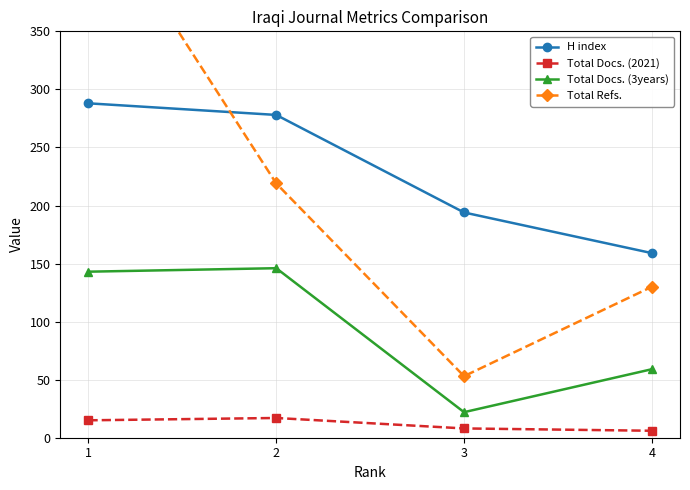

Where is the first local maximum for Total Docs. (3years)?

2